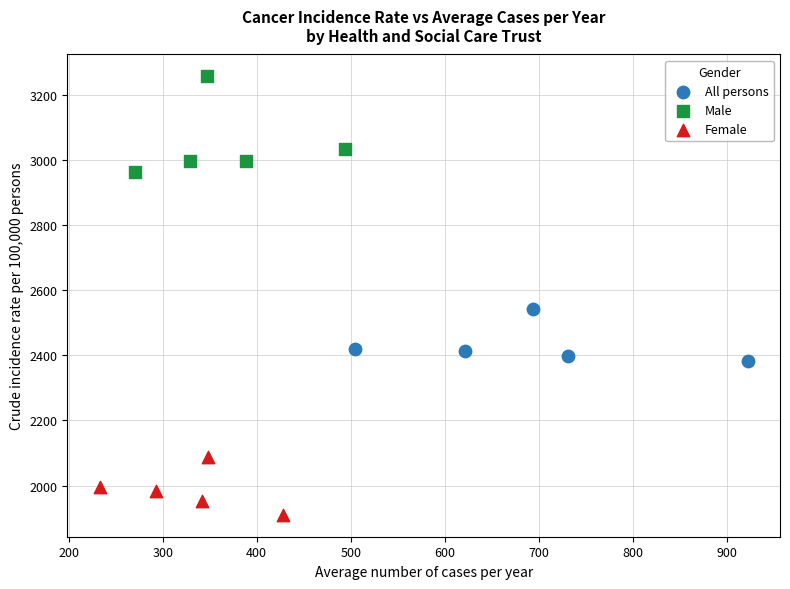

Which series contains the highest Y value?

Male